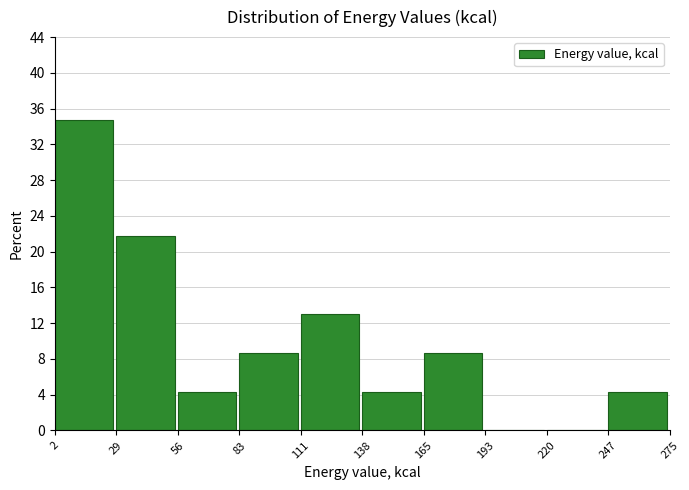

Reading left to right, transcribe this chart: for each bar, give the range it covers on the x-axis and its height. The values are not printed on the chart, so give them approximately, as read against the axis.

2 to 29: 35.0
29 to 56: 21.5
56 to 83: 4.5
83 to 111: 8.5
111 to 138: 13.0
138 to 165: 4.5
165 to 193: 8.5
193 to 220: 0
220 to 247: 0
247 to 275: 4.5